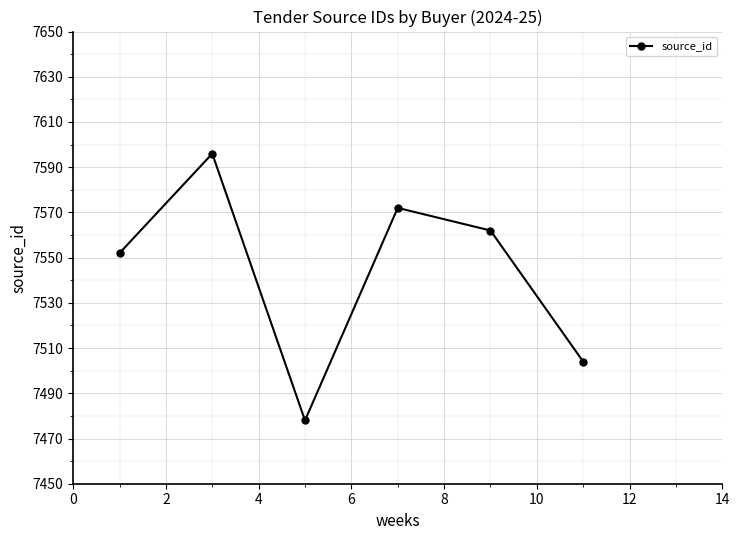

Reading left to right, list all the values displayed in this chart.

7552	7596	7478	7572	7562	7504